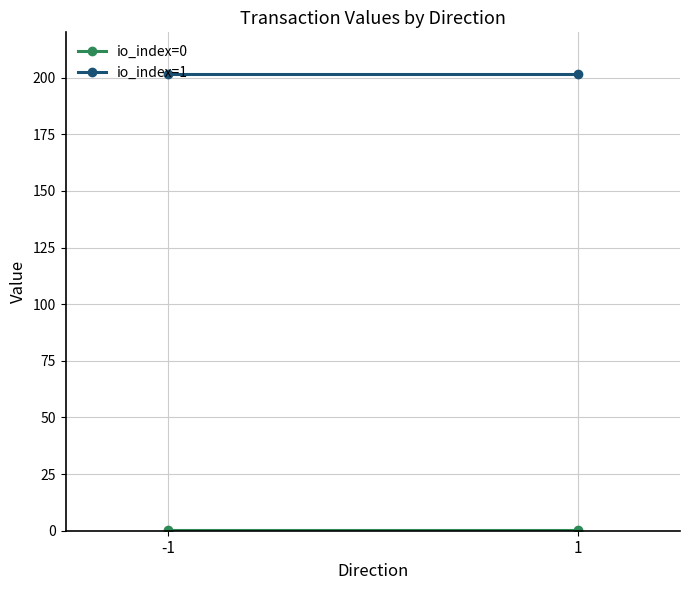

Rank the series by their average value, from lowest to highest.

io_index=0, io_index=1